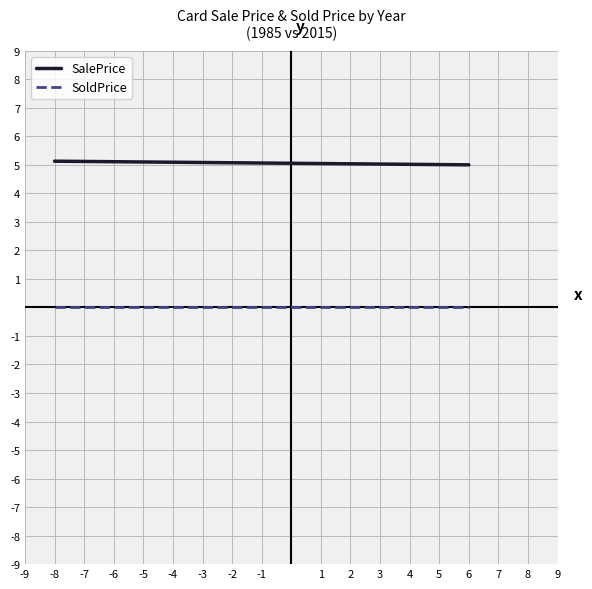

What are all the series names shown in the legend?

SalePrice, SoldPrice